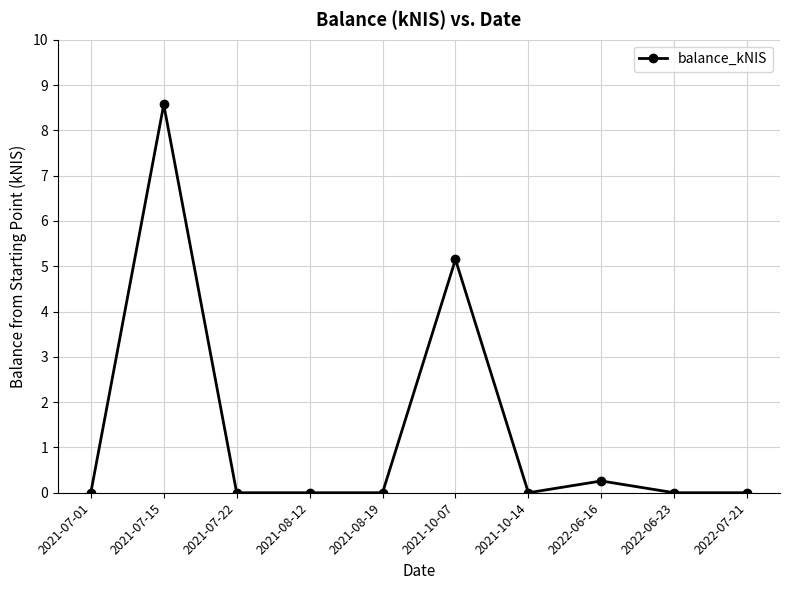

Where is the data nearest to the value 4?

2021-10-07